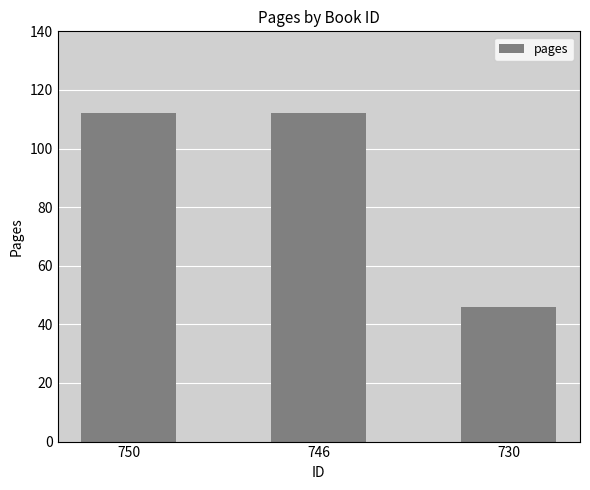

What is the maximum value shown in the chart?

112